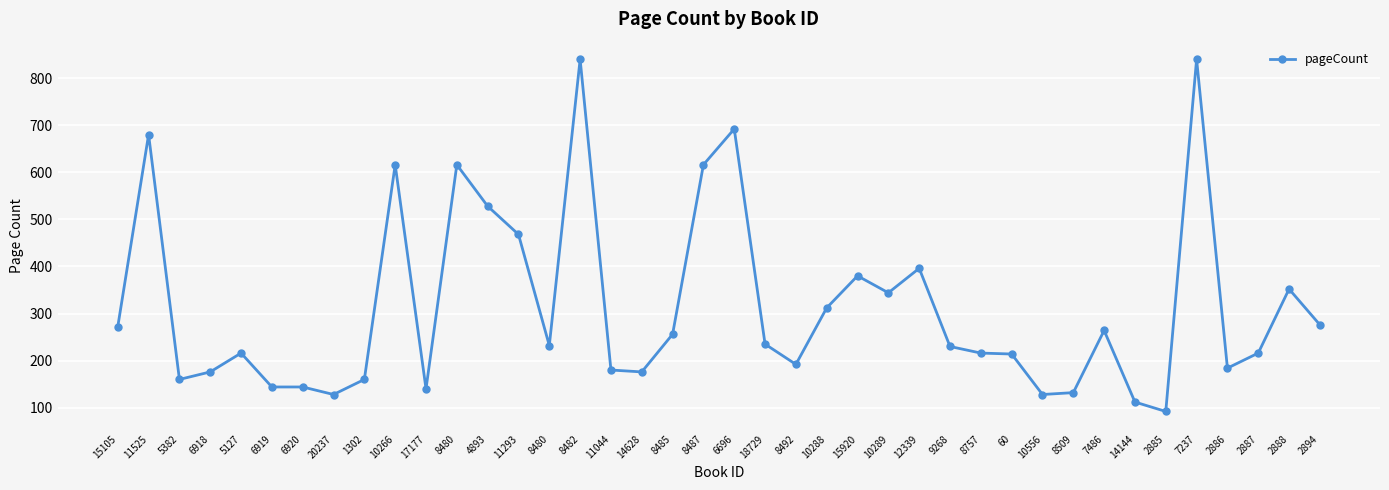

How many data points are less than 232?

20